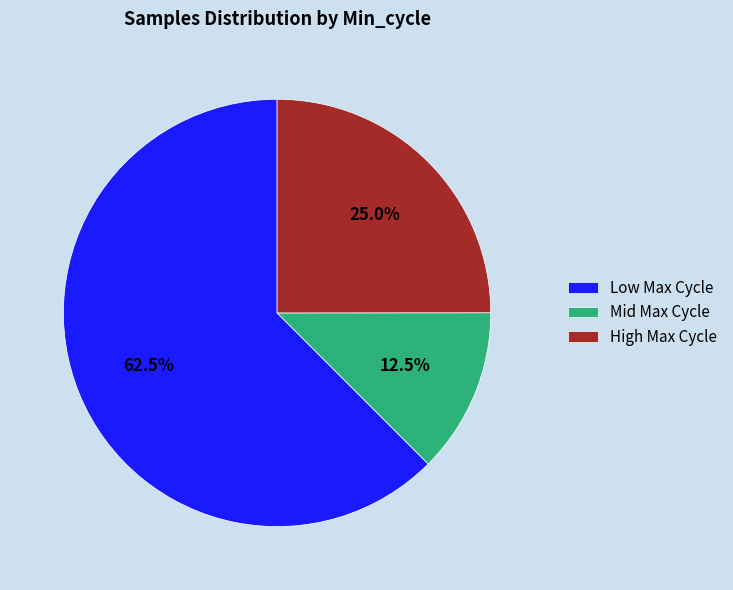

Is Low Max Cycle the majority of the pie?

Yes